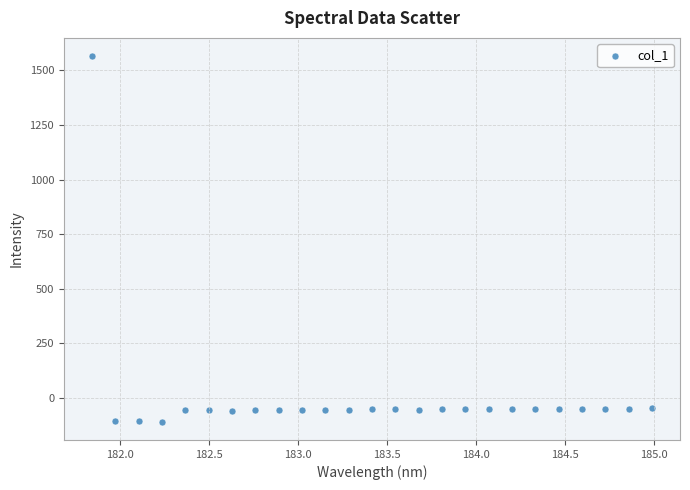

What is the range of Y values (max minus min)?

1675.3